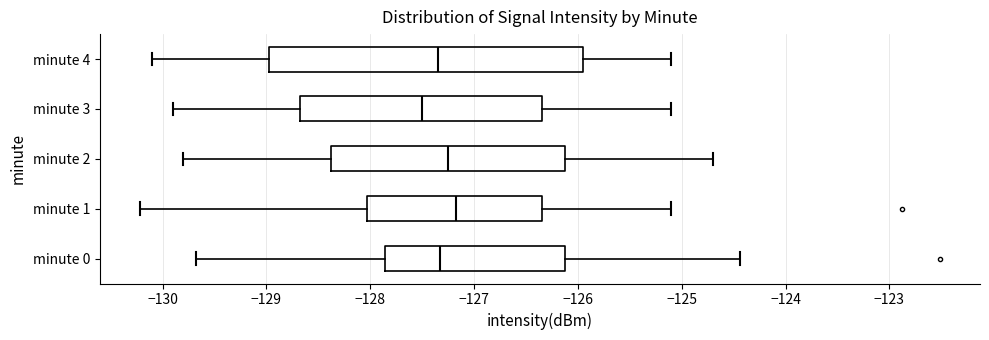

Where is the left edge of the box for minute 1 on the x-axis? The values are not printed on the chart, so give them approximately, as read against the axis.

-128.0